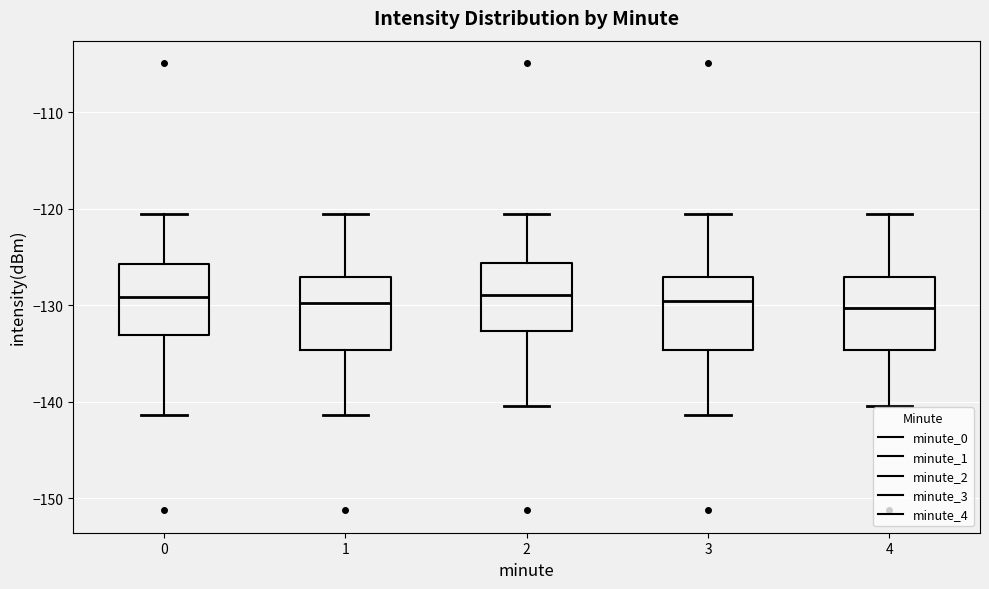

Where does the median line of the box at x = 1 sit on the y-axis? The values are not printed on the chart, so give them approximately, as read against the axis.

-130